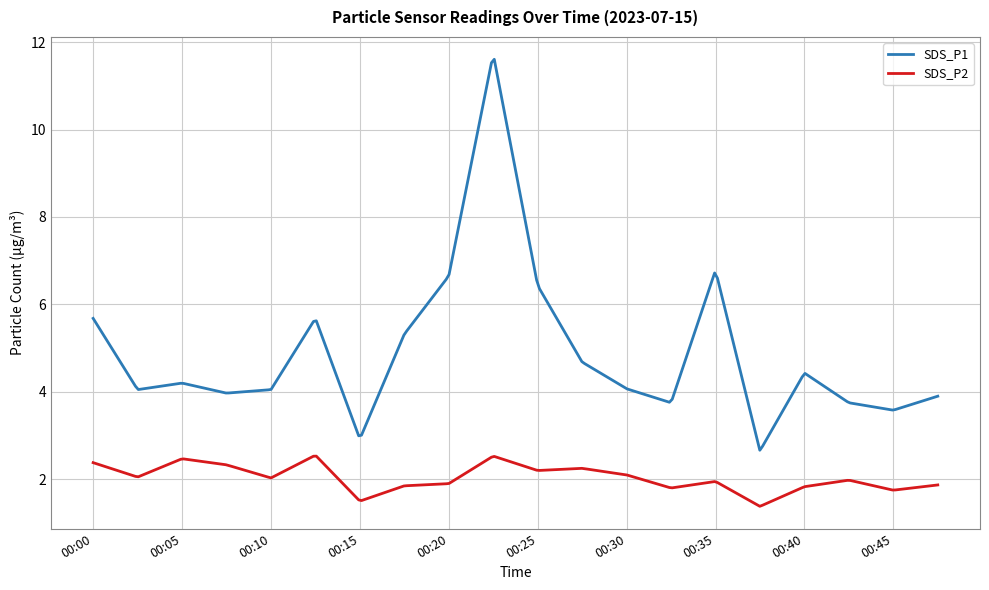

Which series has the largest total across all categories?

SDS_P1